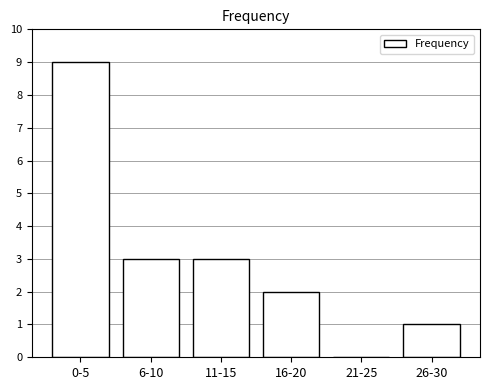

Reading left to right, extract all data points from this chart.

0-5=9	6-10=3	11-15=3	16-20=2	21-25=0	26-30=1